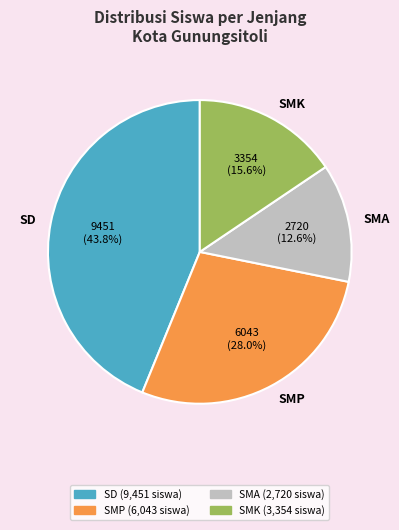

What is the smallest slice in the pie chart?

SMA